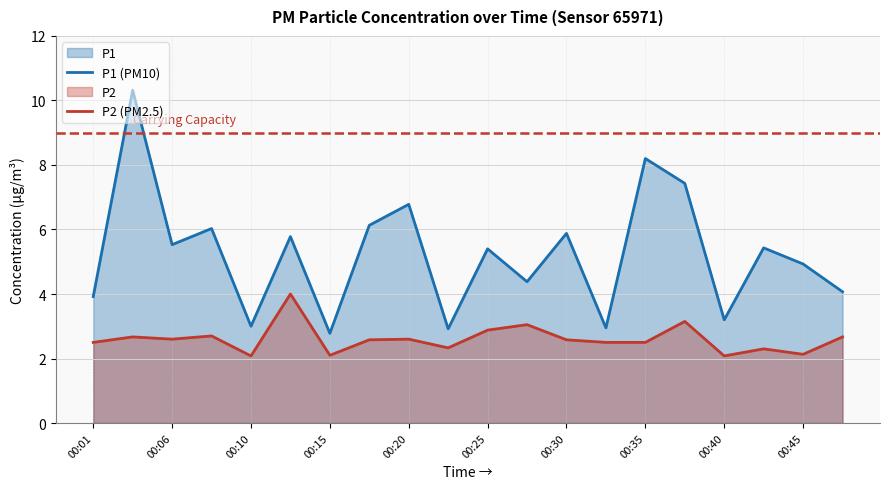

True or false: P1 (PM10) has more than 1 interior local peaks.

True